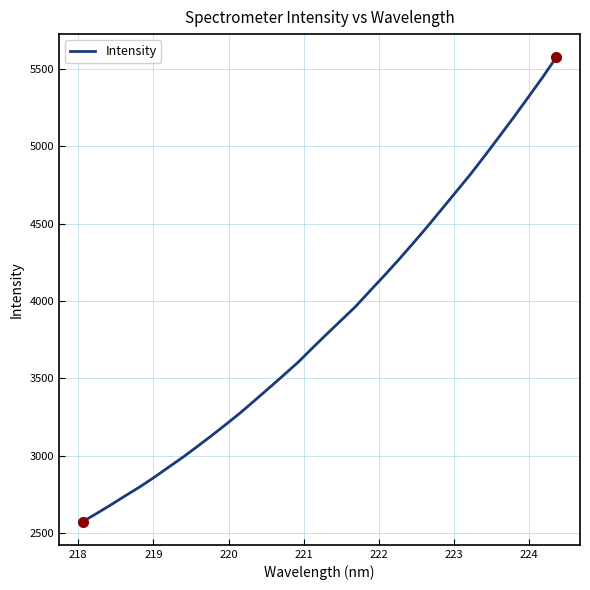

How many lines are shown in the chart?

1